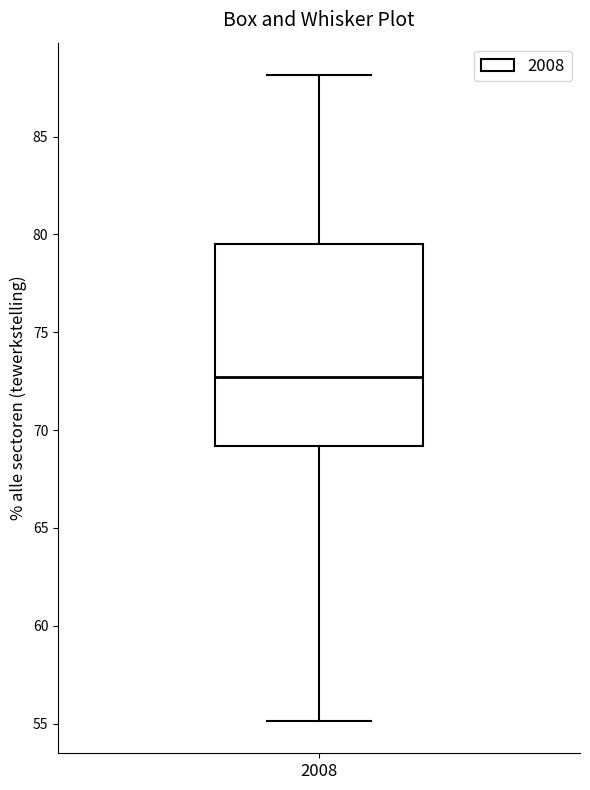

Where does the lower whisker of the box at x = 2008 end on the y-axis? The values are not printed on the chart, so give them approximately, as read against the axis.

55.0